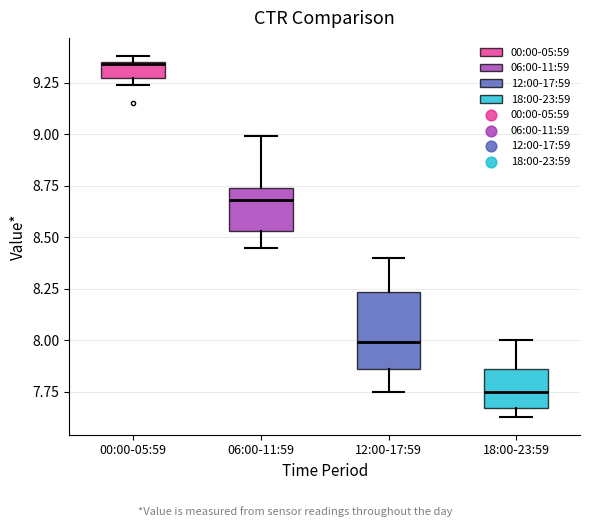

Reading left to right, read every box against the y-axis: the position of its median line, the range the box covers, and the ends of its whiskers. The values are not printed on the chart, so give them approximately, as read against the axis.

00:00-05:59: median 9.35, box 9.30 to 9.35, whiskers 9.25 to 9.40
06:00-11:59: median 8.70, box 8.55 to 8.75, whiskers 8.45 to 9.00
12:00-17:59: median 8.00, box 7.85 to 8.25, whiskers 7.75 to 8.40
18:00-23:59: median 7.75, box 7.65 to 7.85, whiskers 7.65 (just below the box's lower edge) to 8.00